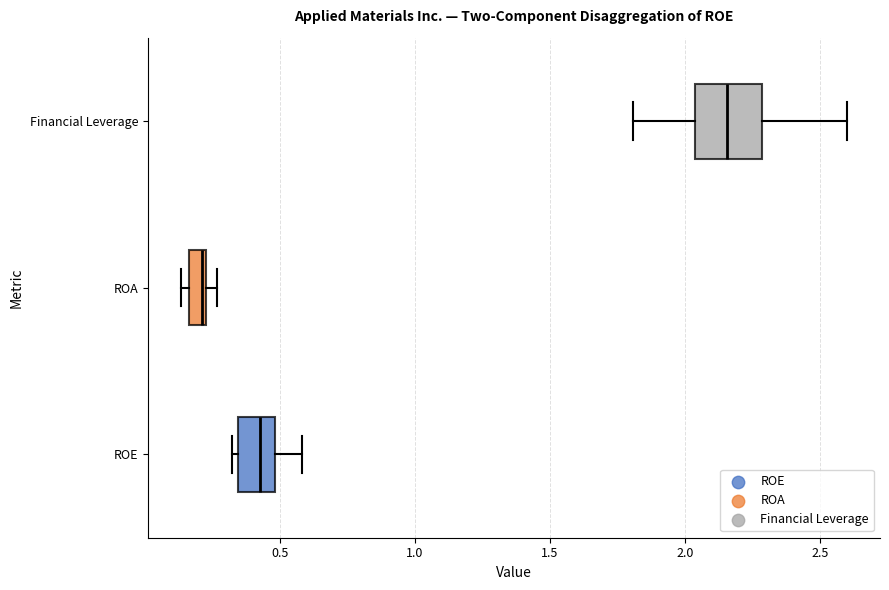

Which box's median line is the furthest to the right?

Financial Leverage